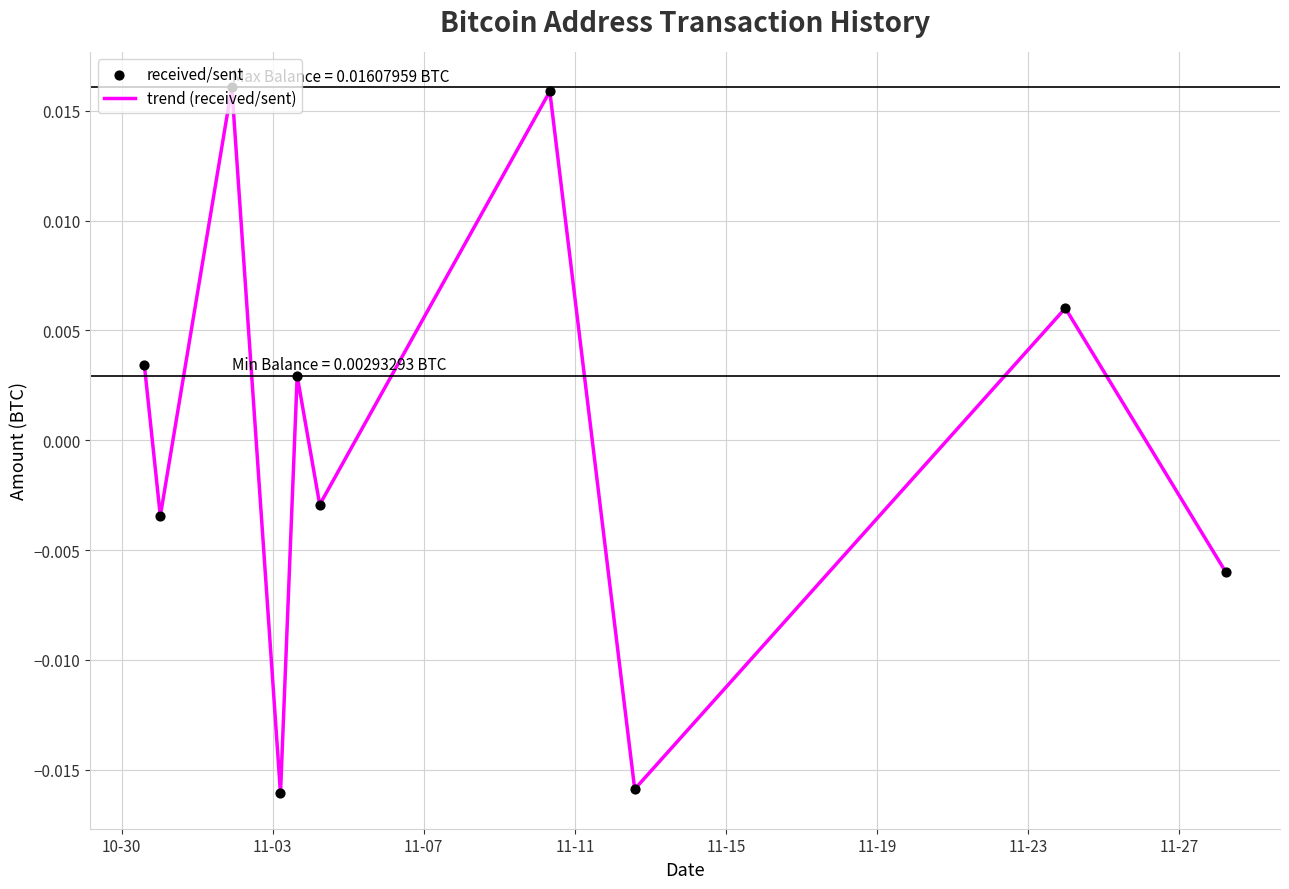

How many lines are shown in the chart?

1